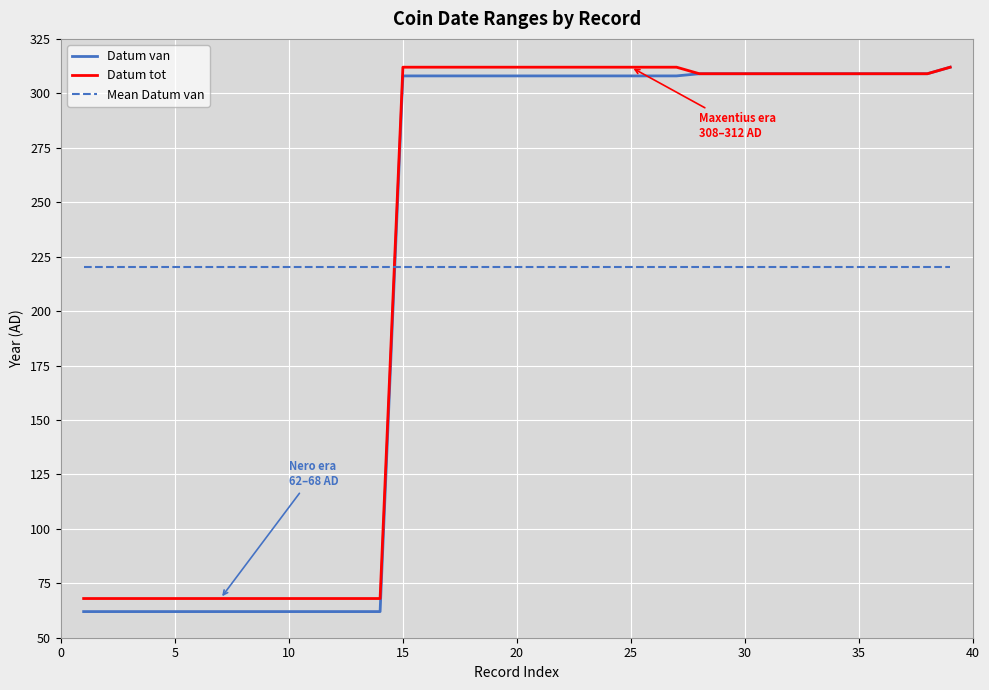

Which series ends up on top after the final intersection of Mean Datum van and Datum van?

Datum van